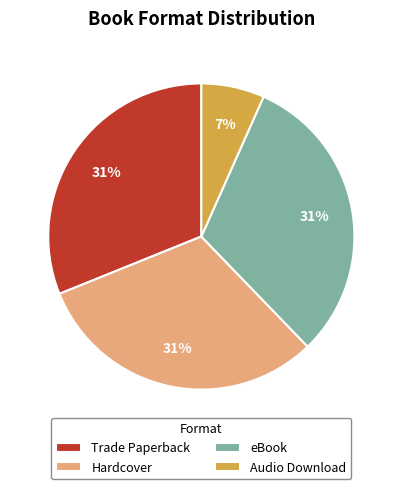

What is the ratio of the value at Trade Paperback to the value at Hardcover?

1.0